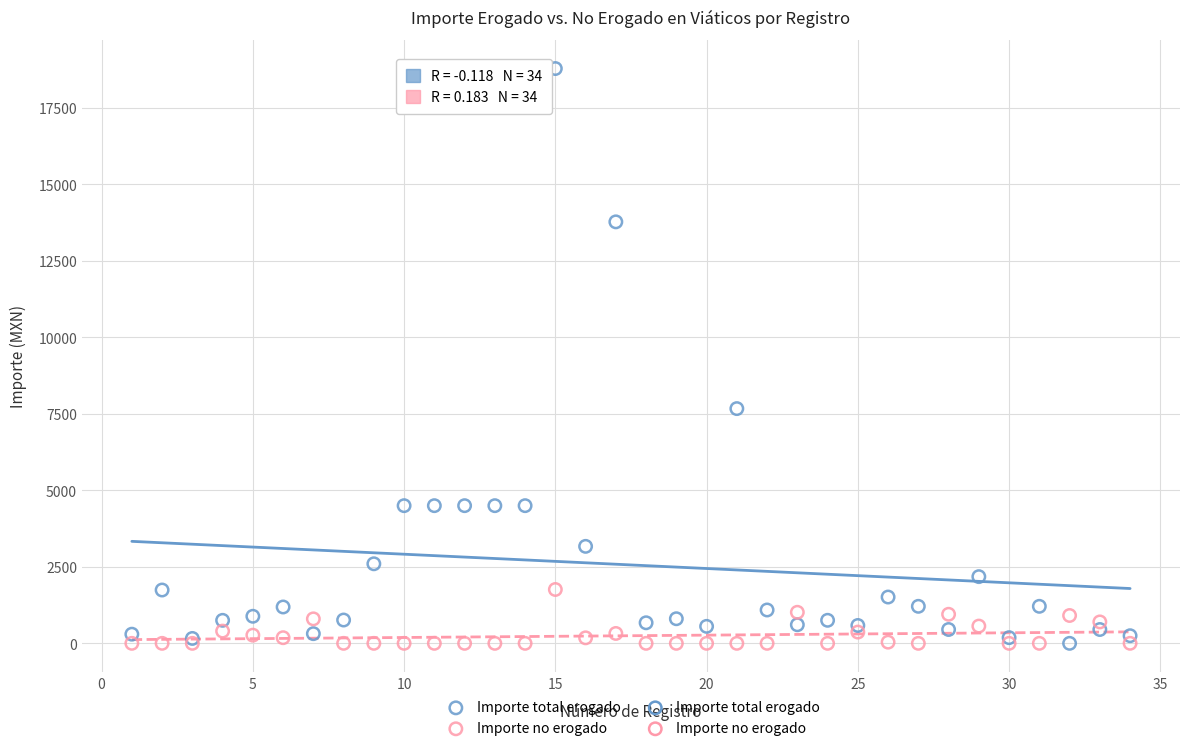

In the Importe total erogado series, what Y value is closest to 9394?

7672.6